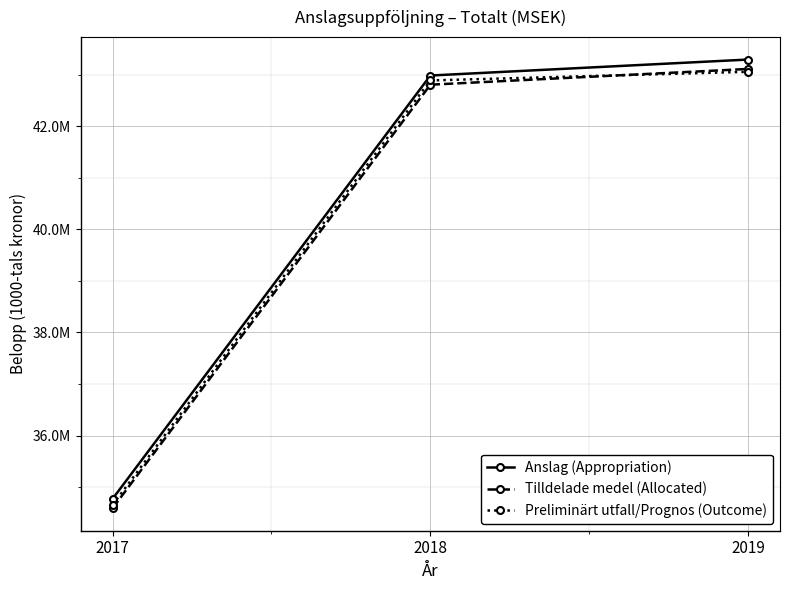

What are all the series names shown in the legend?

Anslag (Appropriation), Tilldelade medel (Allocated), Preliminärt utfall/Prognos (Outcome)